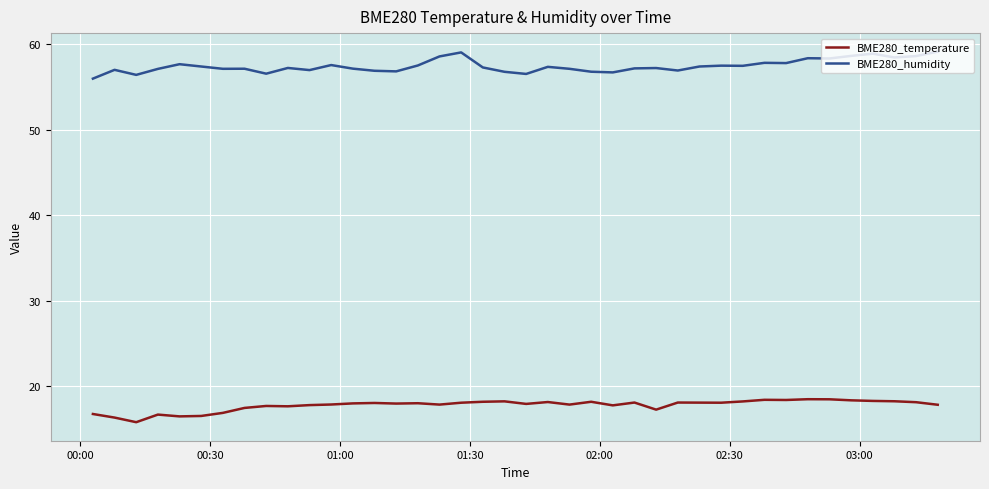

Which series has the largest total across all categories?

BME280_humidity